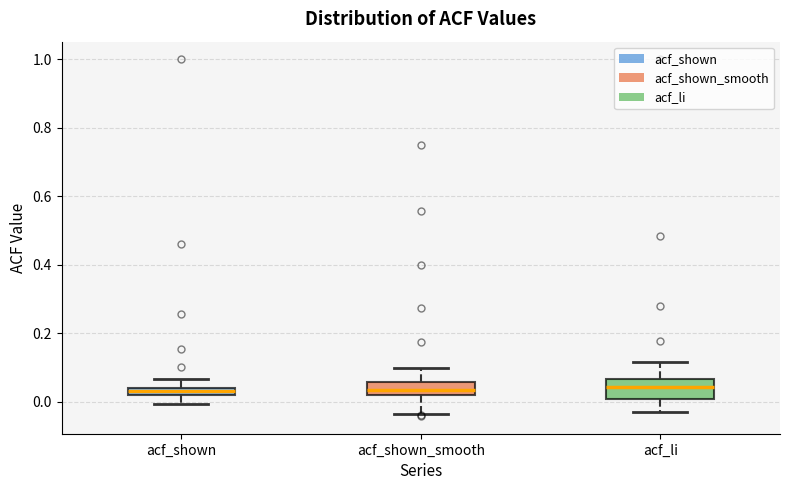

Which box is the tallest, from its lower edge to its upper edge?

acf_li